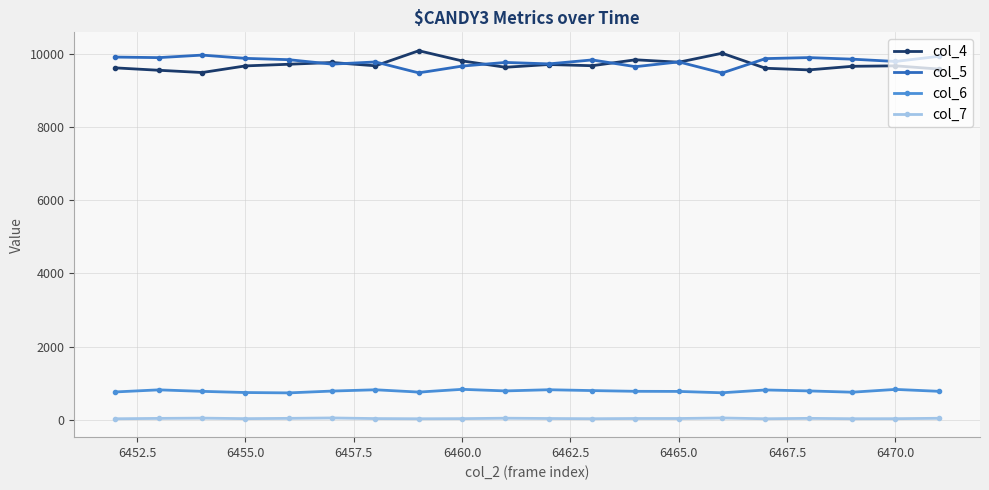

Rank the series by their maximum value, from highest to lowest.

col_4, col_5, col_6, col_7